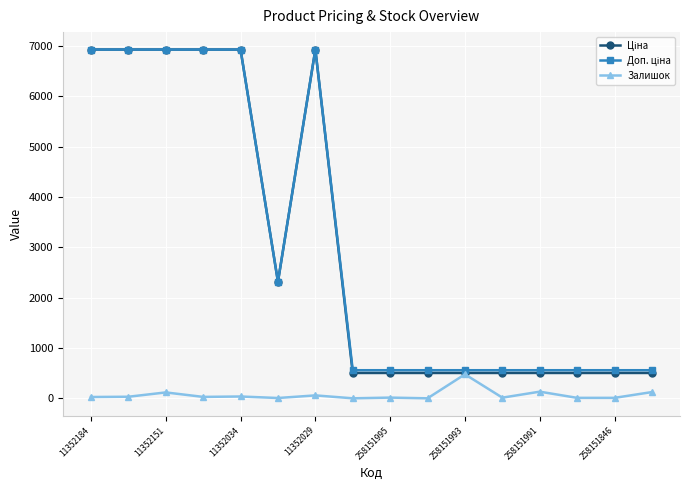

What is the value of the Залишок point at the 11th from the left?

477.0